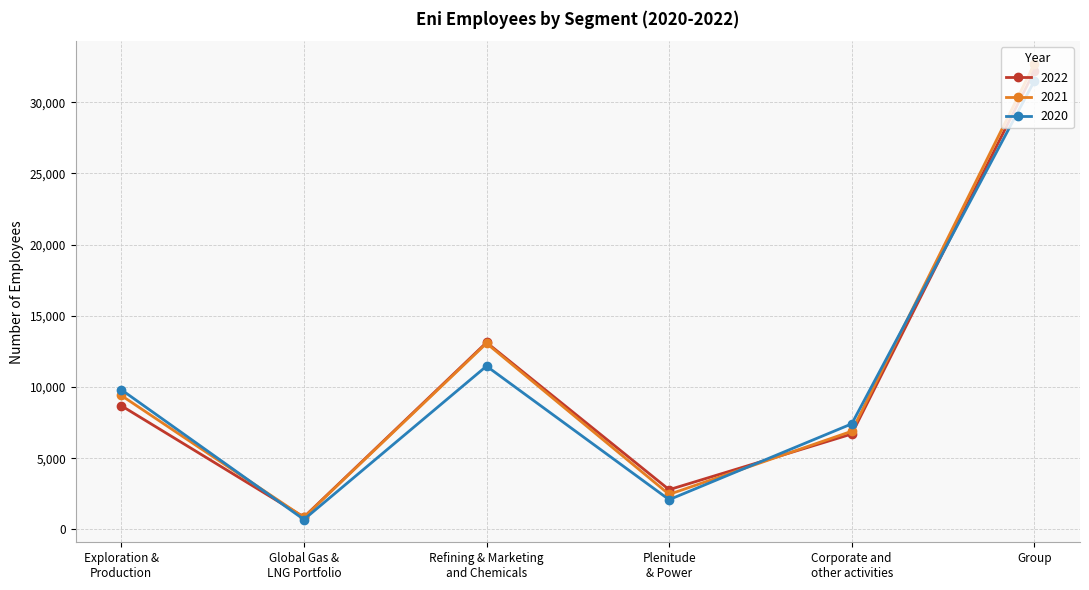

Is this an area chart (filled region under the line)?

No